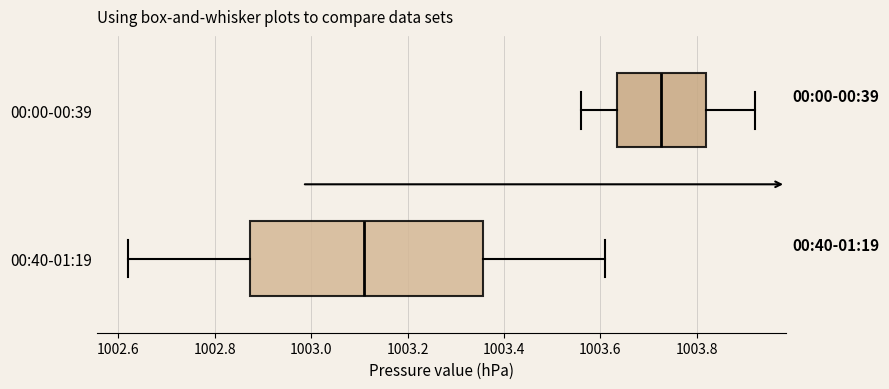

Comparing the boxes themselves (not the whiskers), which one is the widest?

00:40-01:19